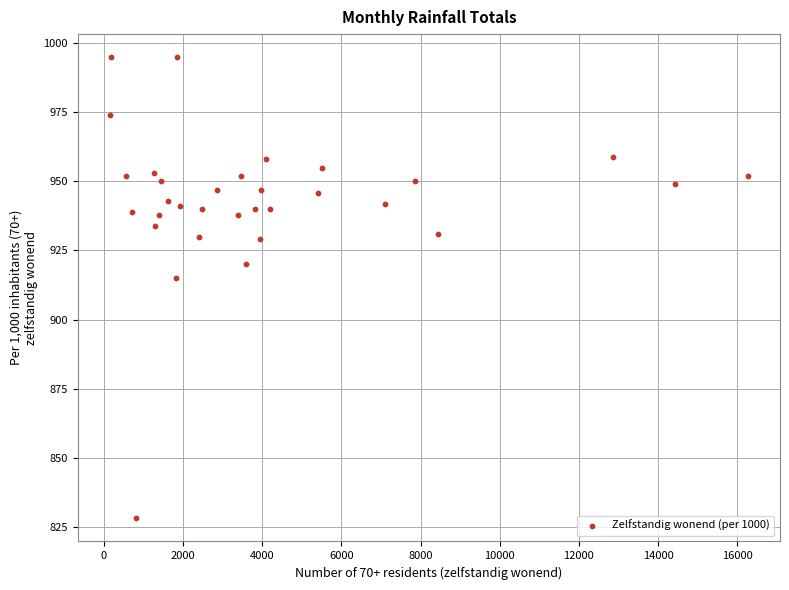

What is the range of Y values (max minus min)?

167